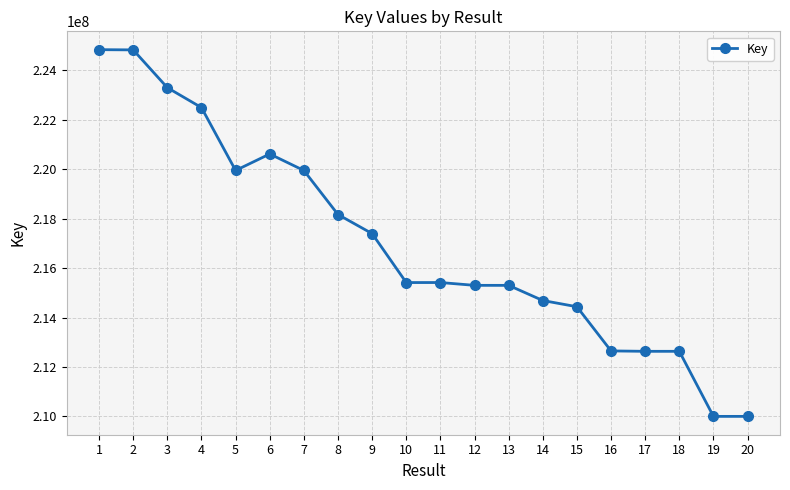

What is the change in value from 1 to 2?

-8832